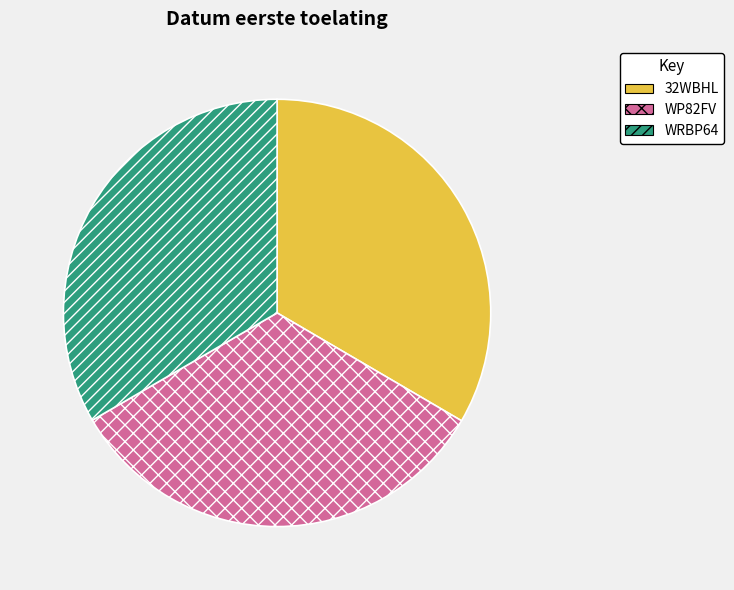

Is the sum of WP82FV and 32WBHL greater than half?

Yes